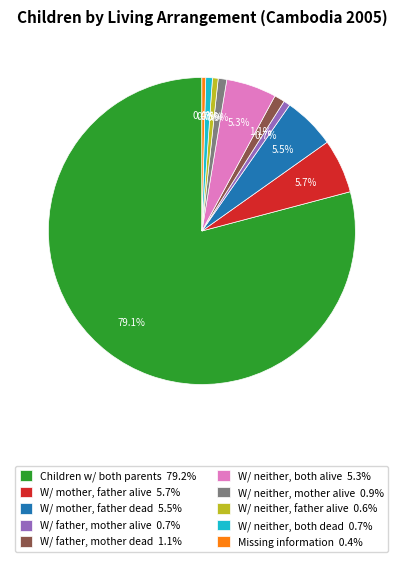

What is the largest slice in the pie chart?

Children w/ both parents 79.2%